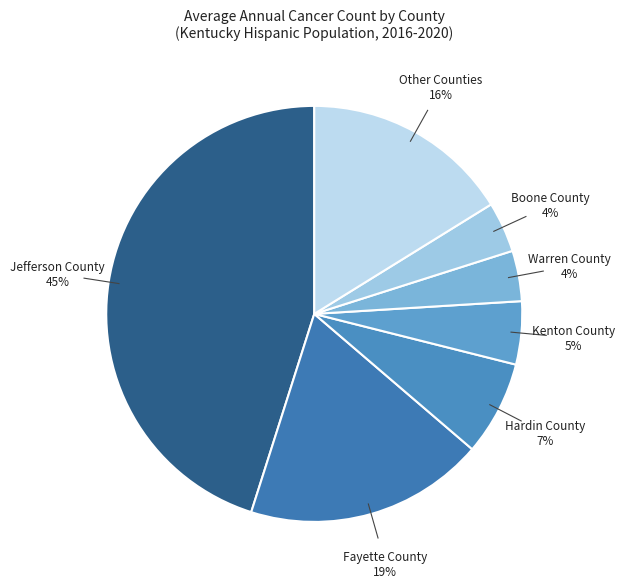

True or false: Kenton County accounts for 16% of the total.

False